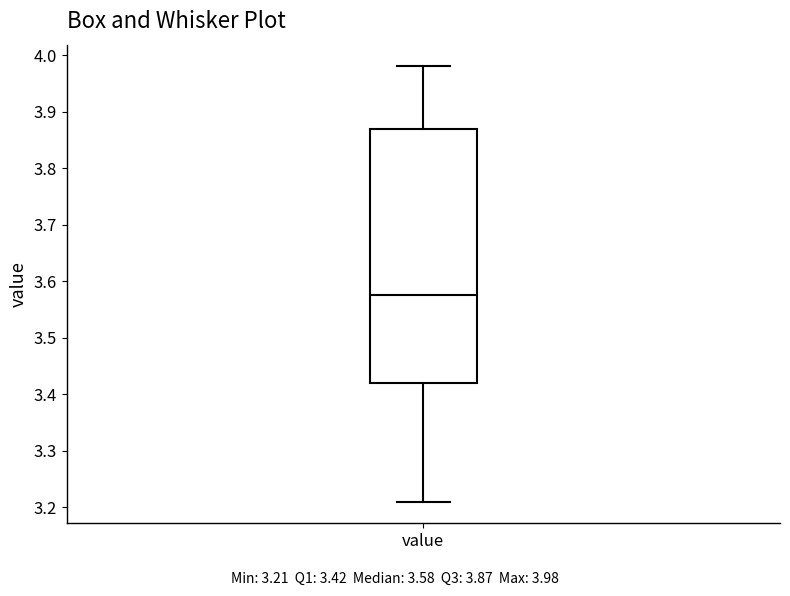

Transcribe this box plot: give where the median line is, the range the box spans, and where the two whiskers end, as read against the y-axis. The values are not printed on the chart, so give them approximately, as read against the axis.

median 3.58, box 3.42 to 3.87, whiskers 3.21 to 3.98